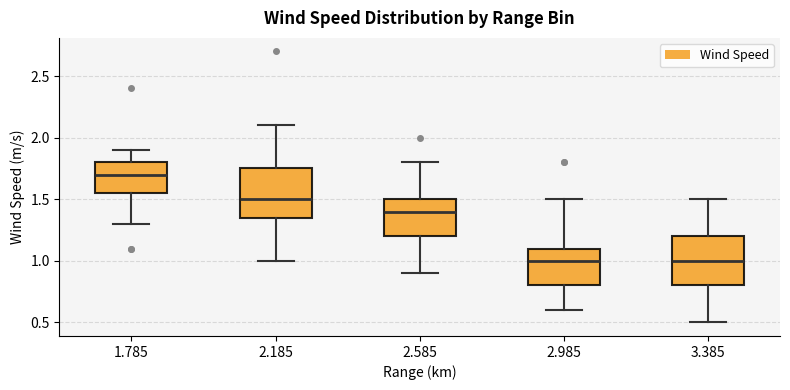

Where is the upper edge of the box at x = 2.185 on the y-axis? The values are not printed on the chart, so give them approximately, as read against the axis.

1.75